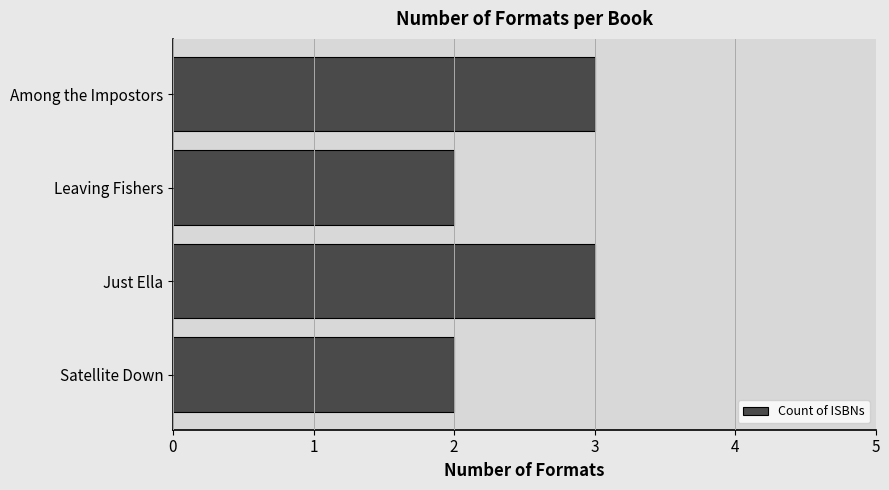

Reading bottom to top, extract all data points from this chart.

2	3	2	3